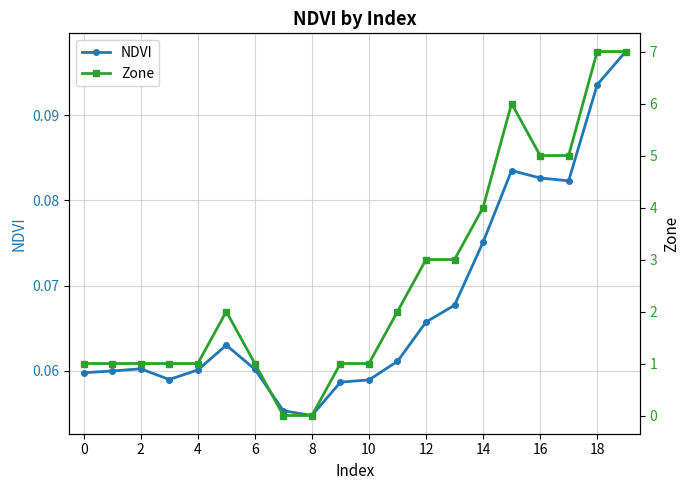

True or false: Zone has a value of 5.0 at 16.

True